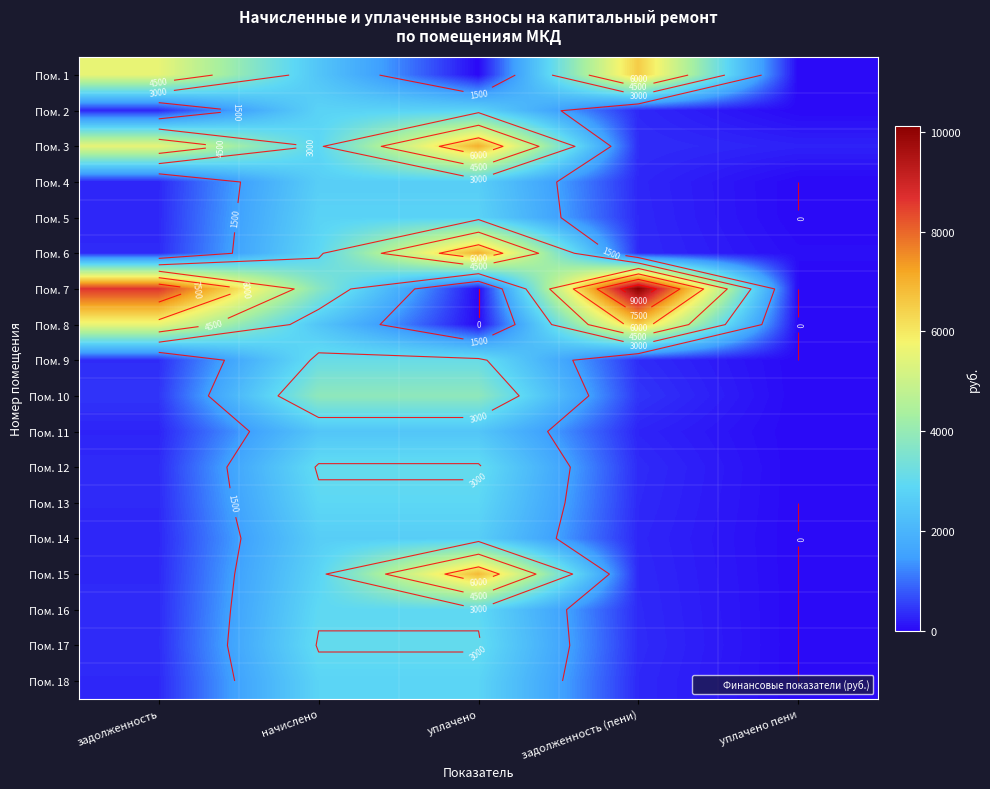

The Пом. 6 series shows 12202.0 at уплачено. True or false?

False